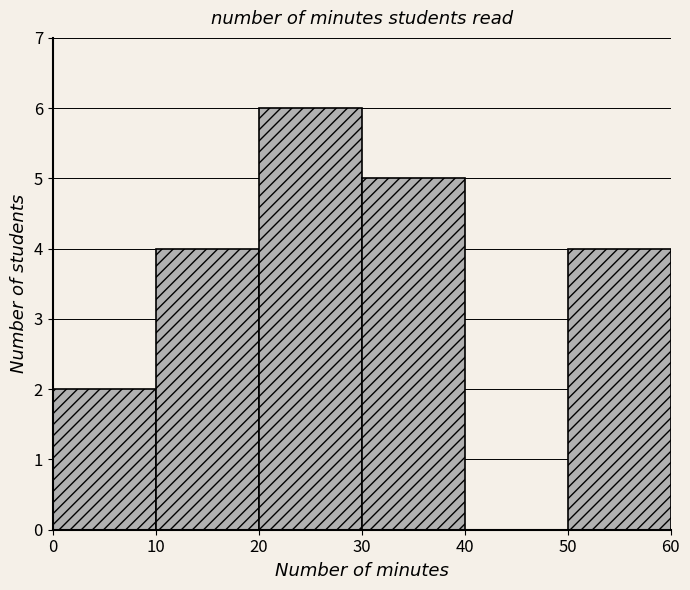

Over which range of the x-axis is the bar tallest?

20 to 30